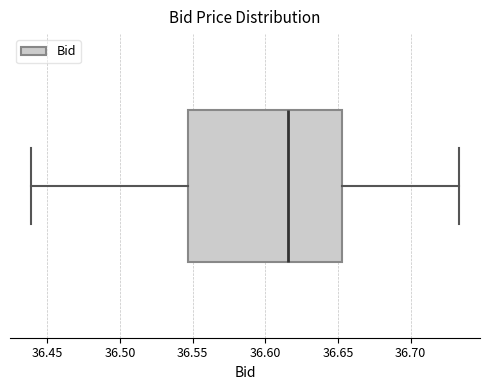

Where does the right whisker of the box end on the x-axis? The values are not printed on the chart, so give them approximately, as read against the axis.

36.735